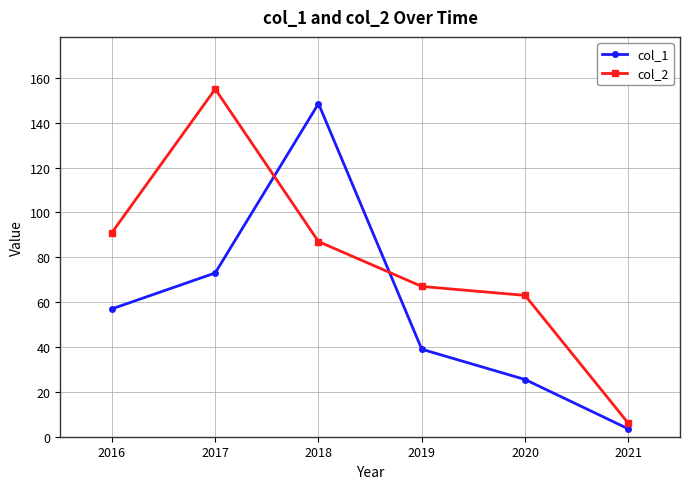

In col_2, how many points are higher than both neighbors (excluding endpoints)?

1